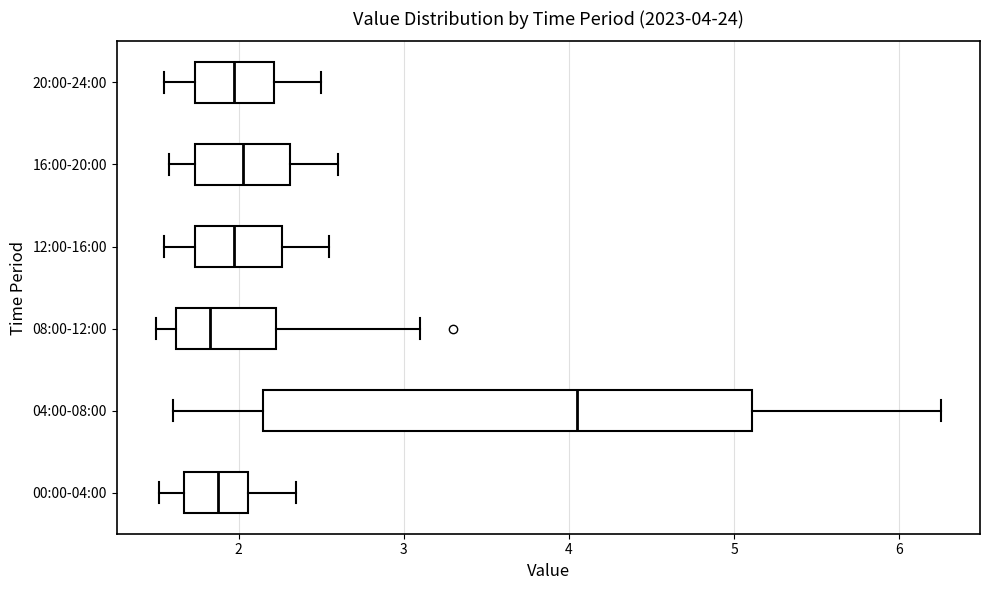

Comparing the boxes themselves (not the whiskers), which one is the widest?

04:00-08:00